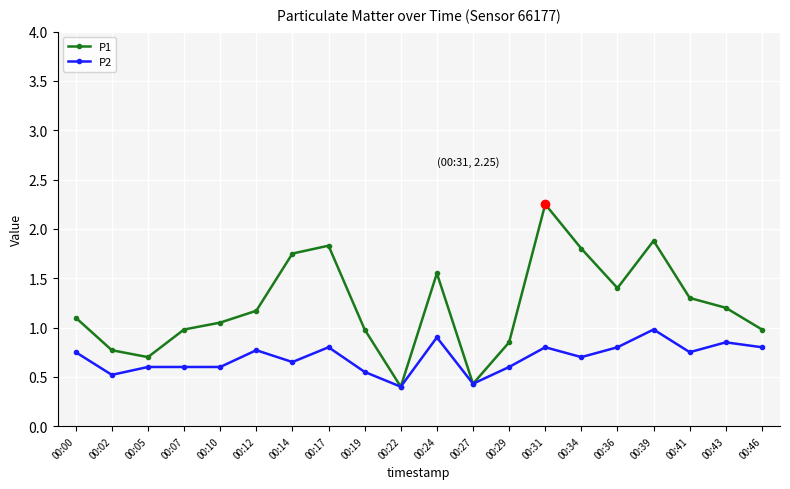

Which series has the largest range (max minus min)?

P1